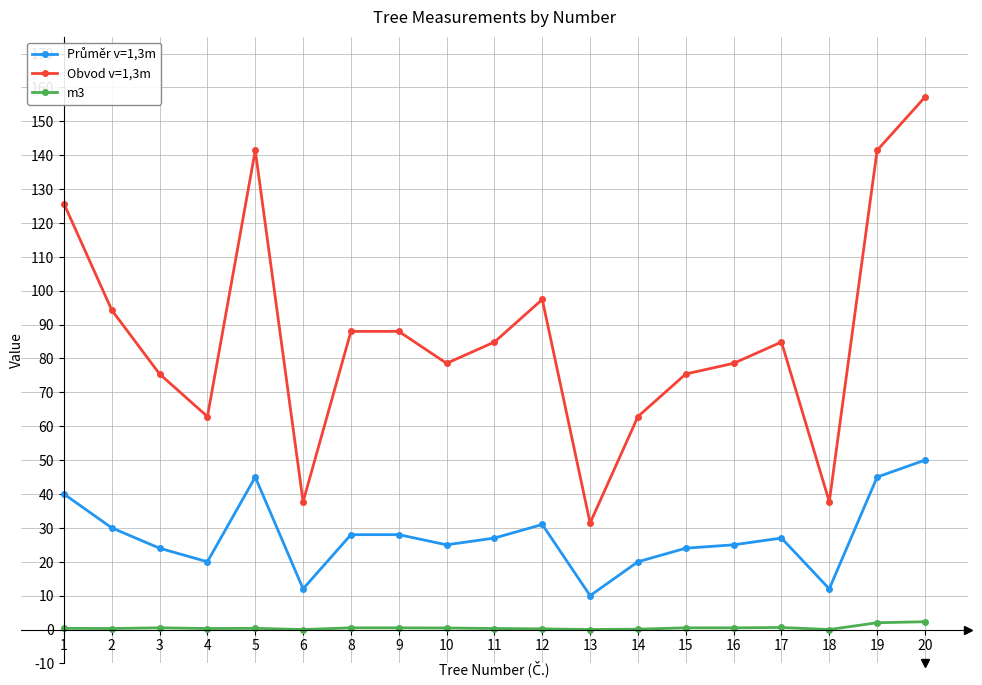

True or false: Obvod v=1,3m has a value of 88.0 at 8.

True